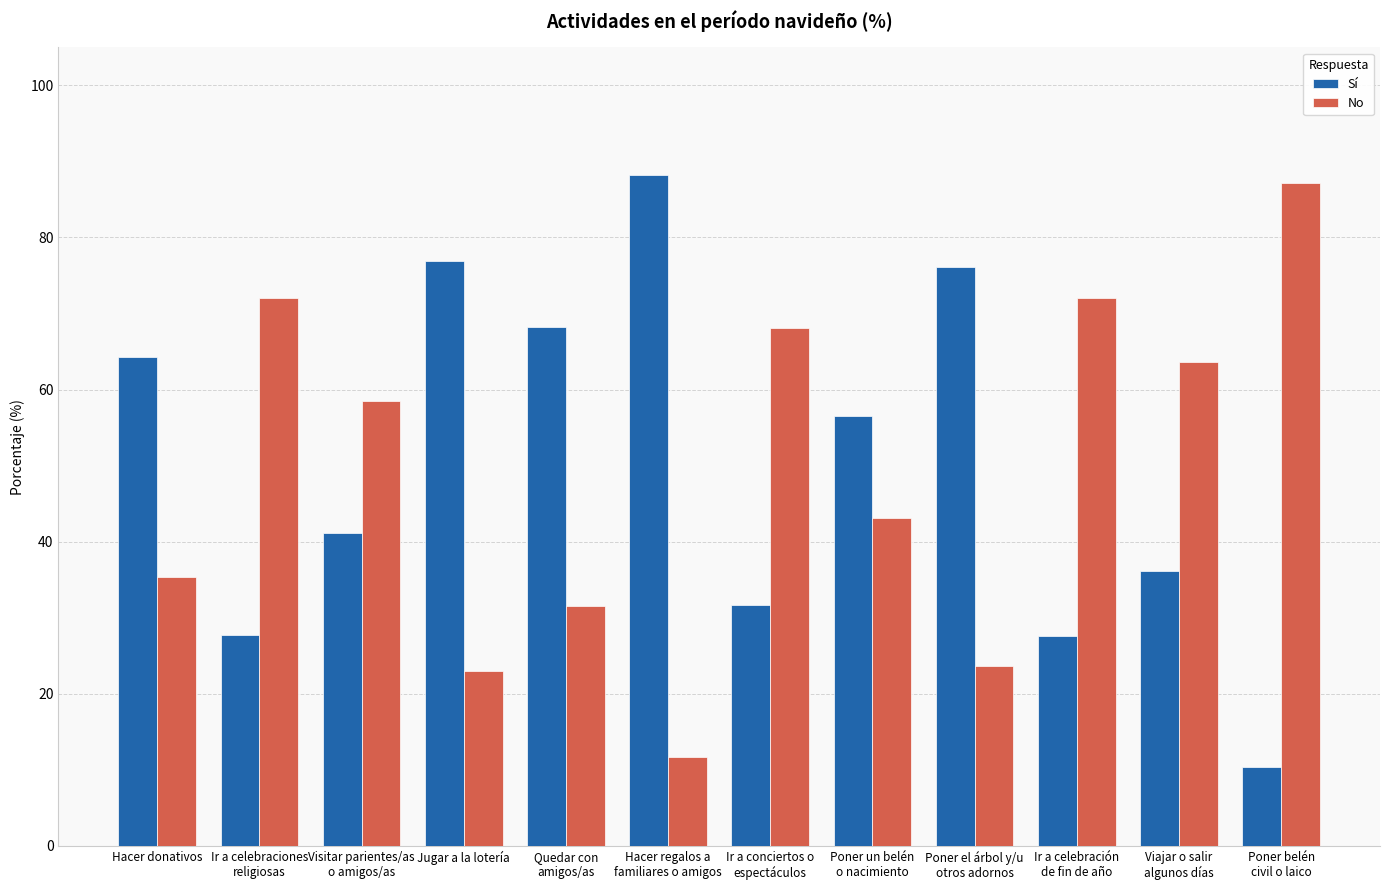

What is the total value across all series at Poner el árbol y/u
otros adornos?

99.8